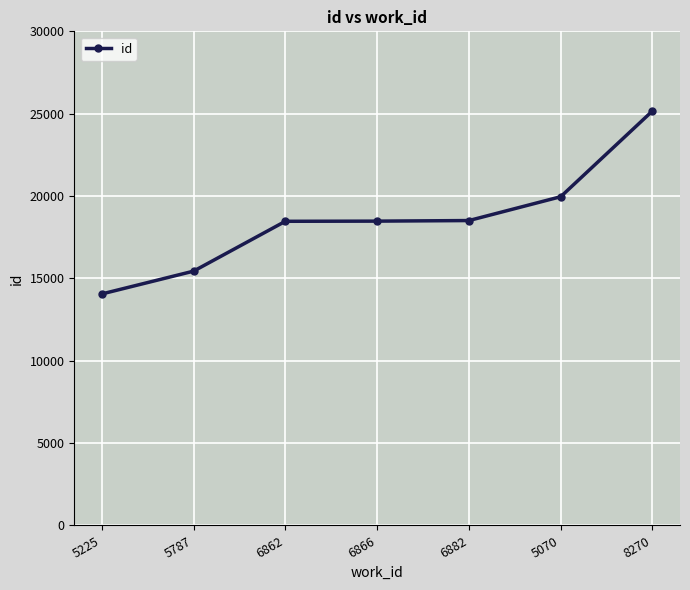

Count the number of data series in this chart.

1